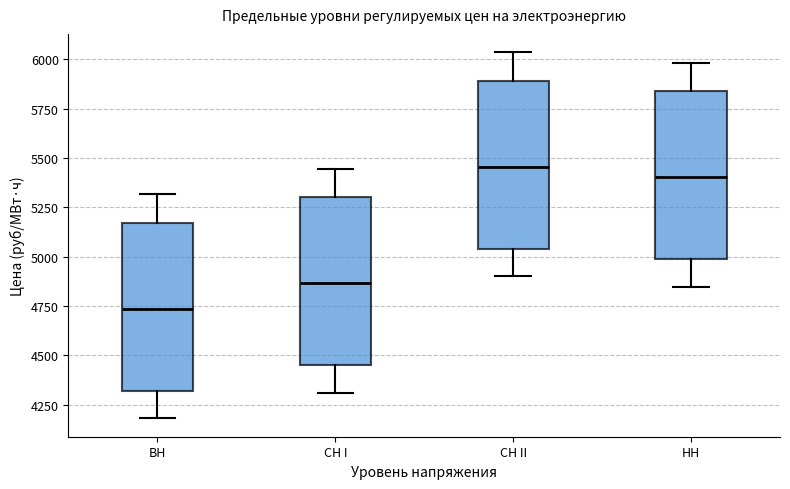

Reading left to right, read every box against the y-axis: the position of its median line, the range the box covers, and the ends of its whiskers. The values are not printed on the chart, so give them approximately, as read against the axis.

ВН: median 4750, box 4300 to 5150, whiskers 4200 to 5300
СН I: median 4850, box 4450 to 5300, whiskers 4300 to 5450
СН II: median 5450, box 5050 to 5900, whiskers 4900 to 6050
НН: median 5400, box 5000 to 5850, whiskers 4850 to 6000